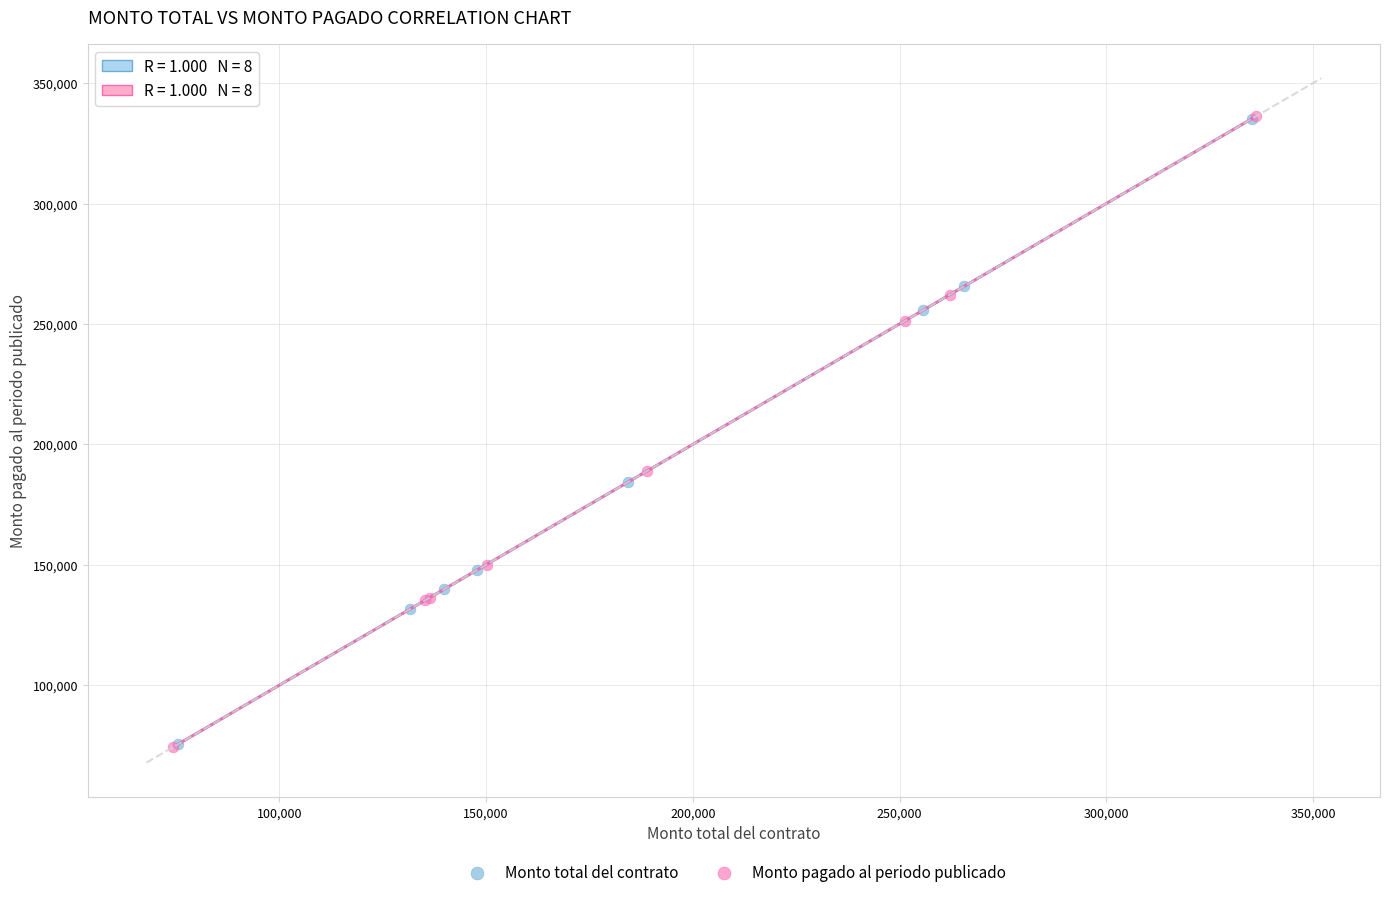

Which series has the widest spread of Y values?

Monto pagado al periodo publicado